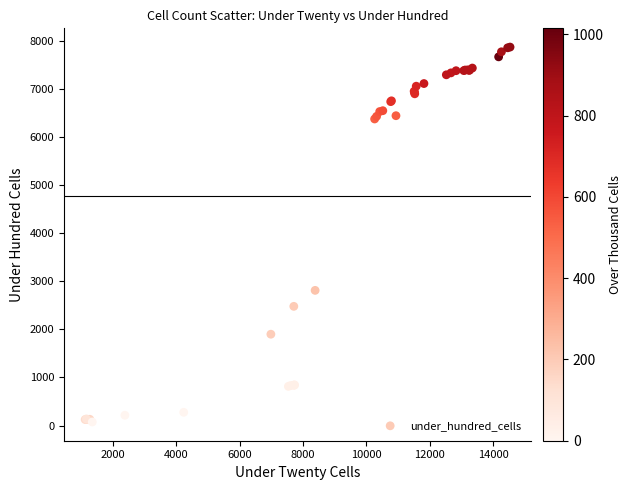

What Y value in the scatter plot is closest to 3969?

2809